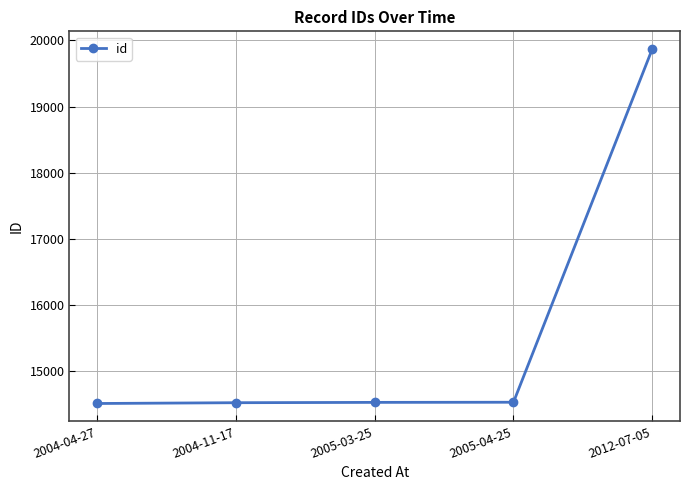

Approximately how many times larger is the value at 2004-11-17 compared to 2005-03-25?

1.0